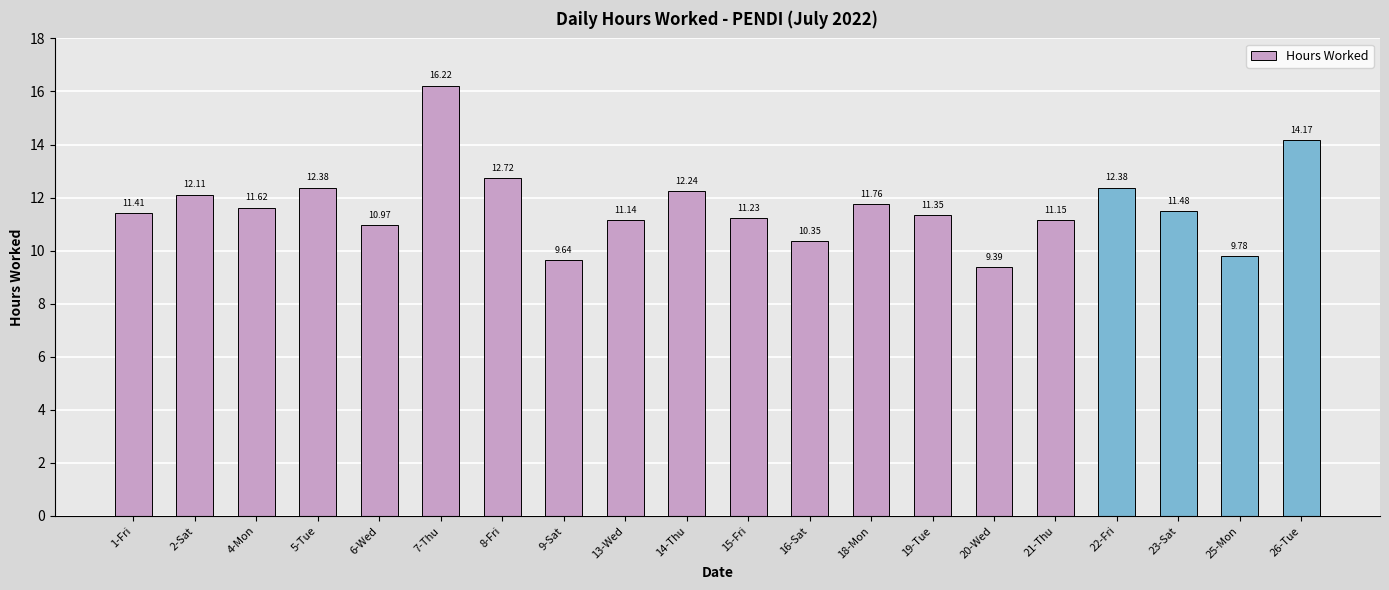

Does the chart contain stacked bars?

No